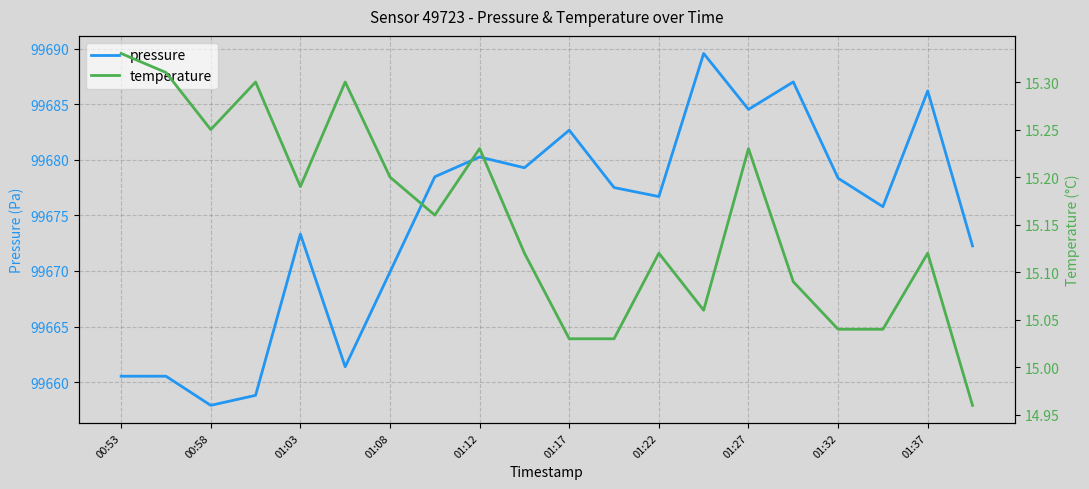

The value of pressure at 00:58 is 137428.9. True or false?

False